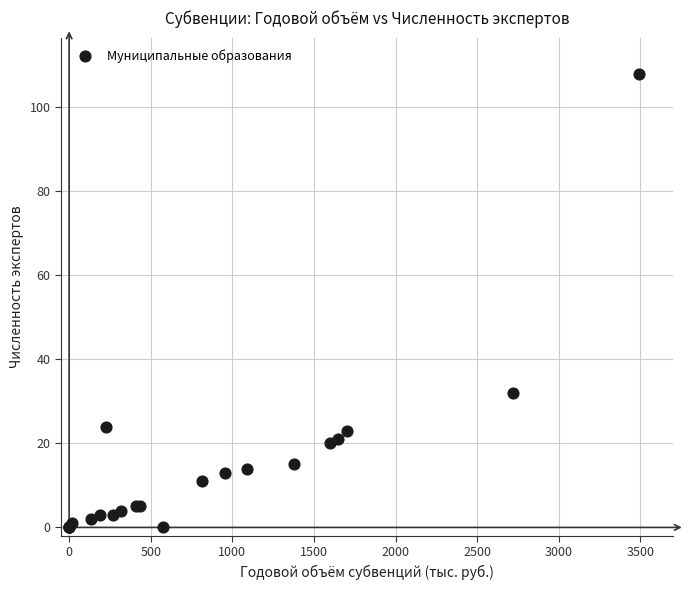

What Y value in the scatter plot is closest to 54?

32